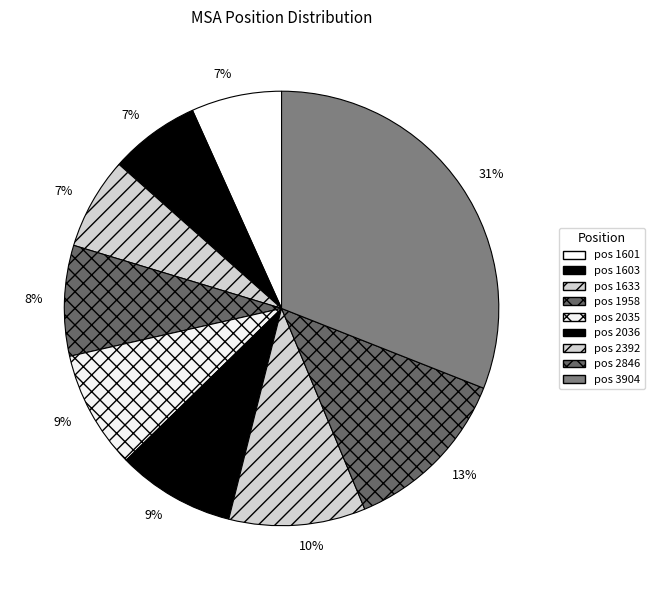

How many segments does this pie chart have?

9